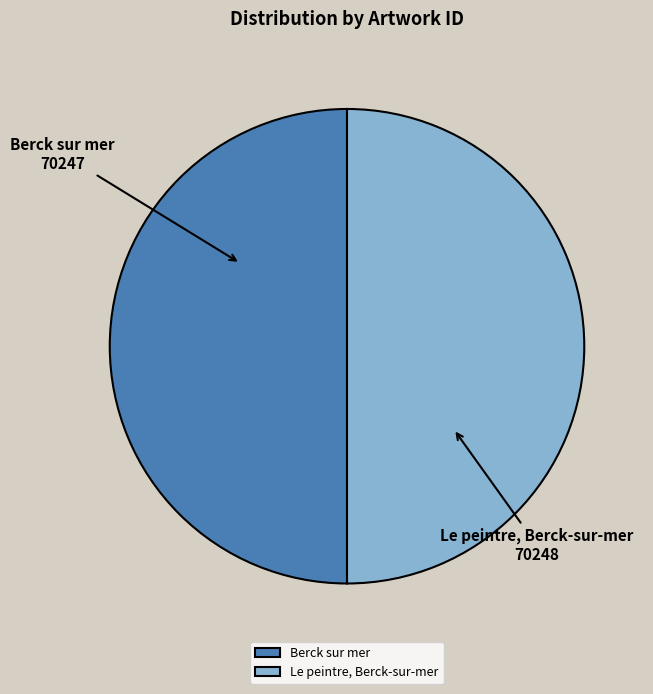

Combined, do Berck sur mer and Le peintre, Berck-sur-mer account for over 50%?

Yes